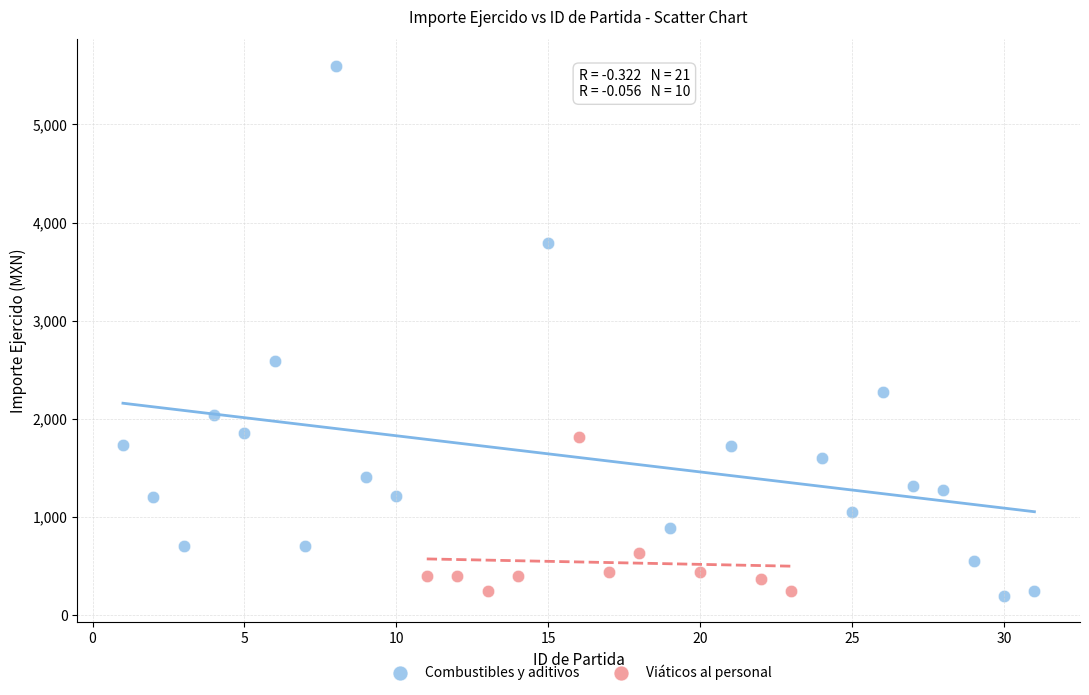

What are all the series names shown in the legend?

Combustibles y aditivos, Viáticos al personal